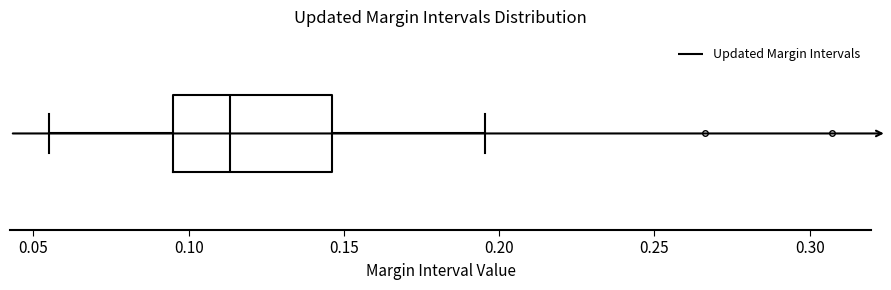

Transcribe this box plot: give where the median line is, the range the box spans, and where the two whiskers end, as read against the x-axis. The values are not printed on the chart, so give them approximately, as read against the axis.

median 0.115, box 0.095 to 0.145, whiskers 0.055 to 0.195